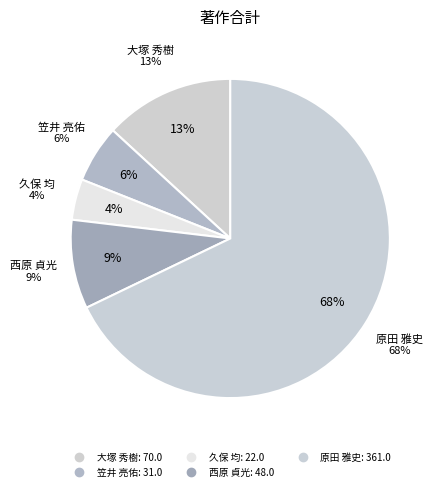

Rank the categories by value from lowest to highest.

久保 均, 笠井 亮佑, 西原 貞光, 大塚 秀樹, 原田 雅史